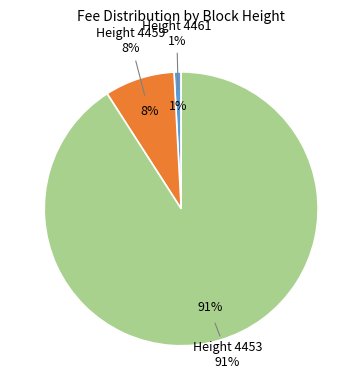

Approximately how many times larger is the value at 4459 compared to 4453?

0.1